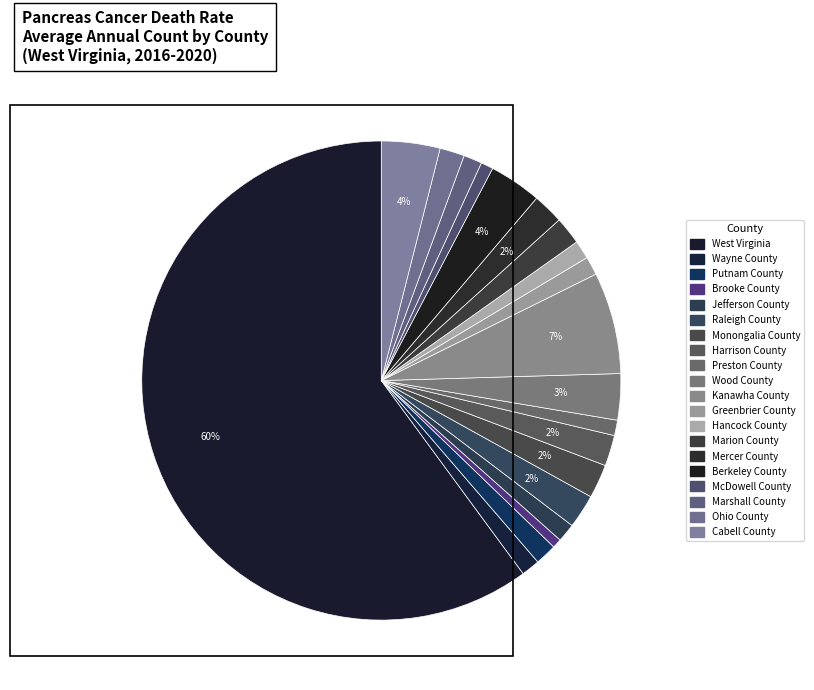

Rank the categories by value from lowest to highest.

Brooke County, McDowell County, Preston County, Wayne County, Jefferson County, Greenbrier County, Hancock County, Marshall County, Putnam County, Ohio County, Marion County, Harrison County, Mercer County, Raleigh County, Monongalia County, Wood County, Berkeley County, Cabell County, Kanawha County, West Virginia